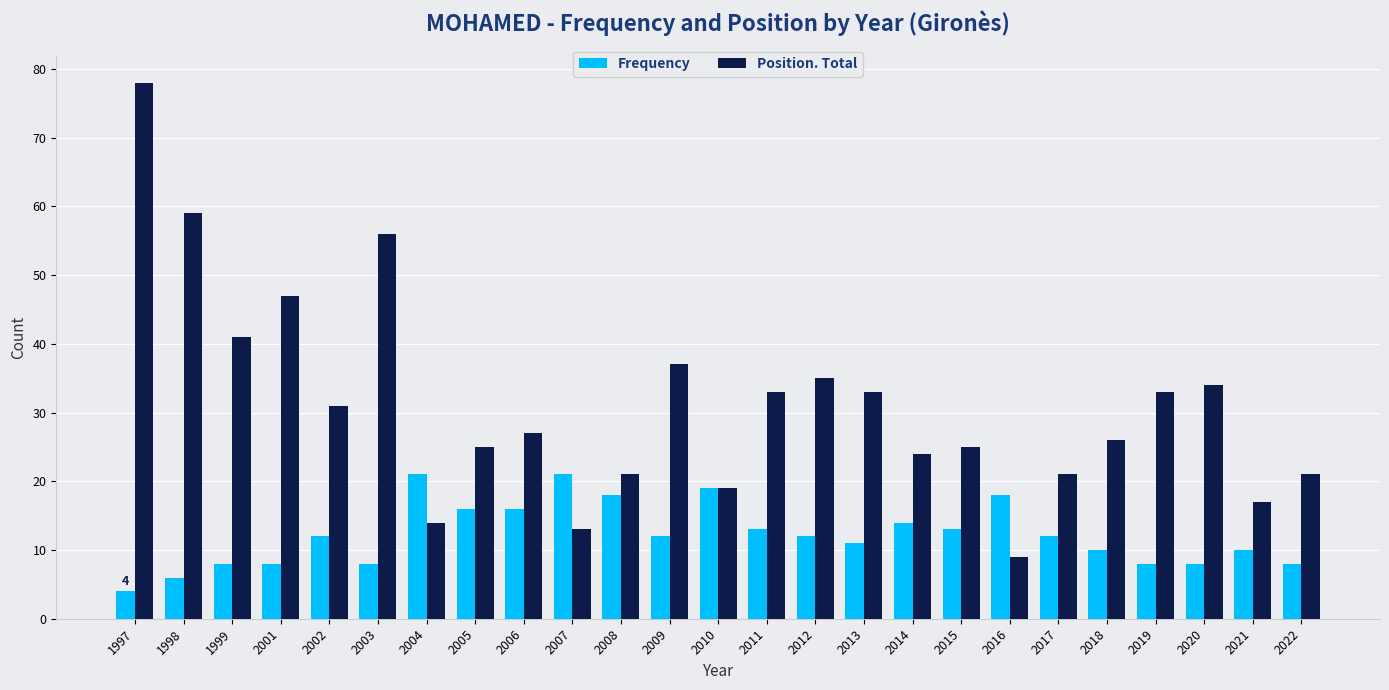

At 1998, list the series in order from largest to smallest.

Position. Total, Frequency